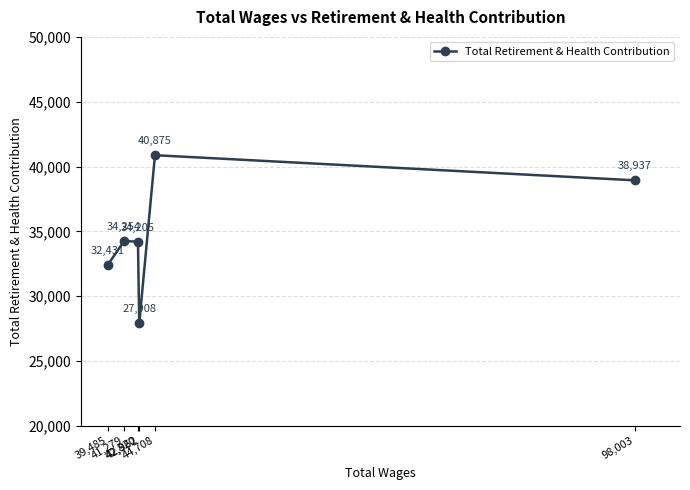

What is the smallest value displayed?

27908